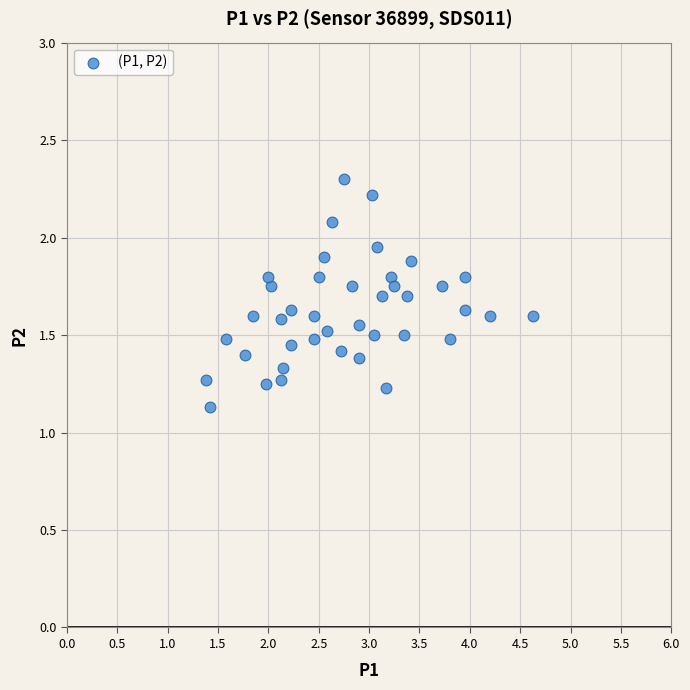

What Y value in the scatter plot is closest to 1?

1.1